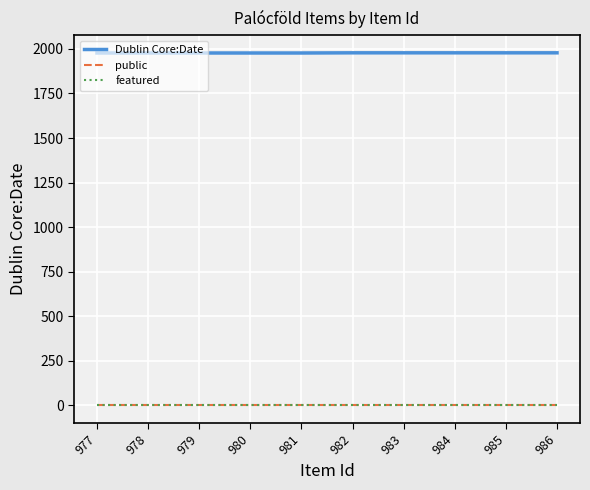

True or false: featured and public cross at least once.

False